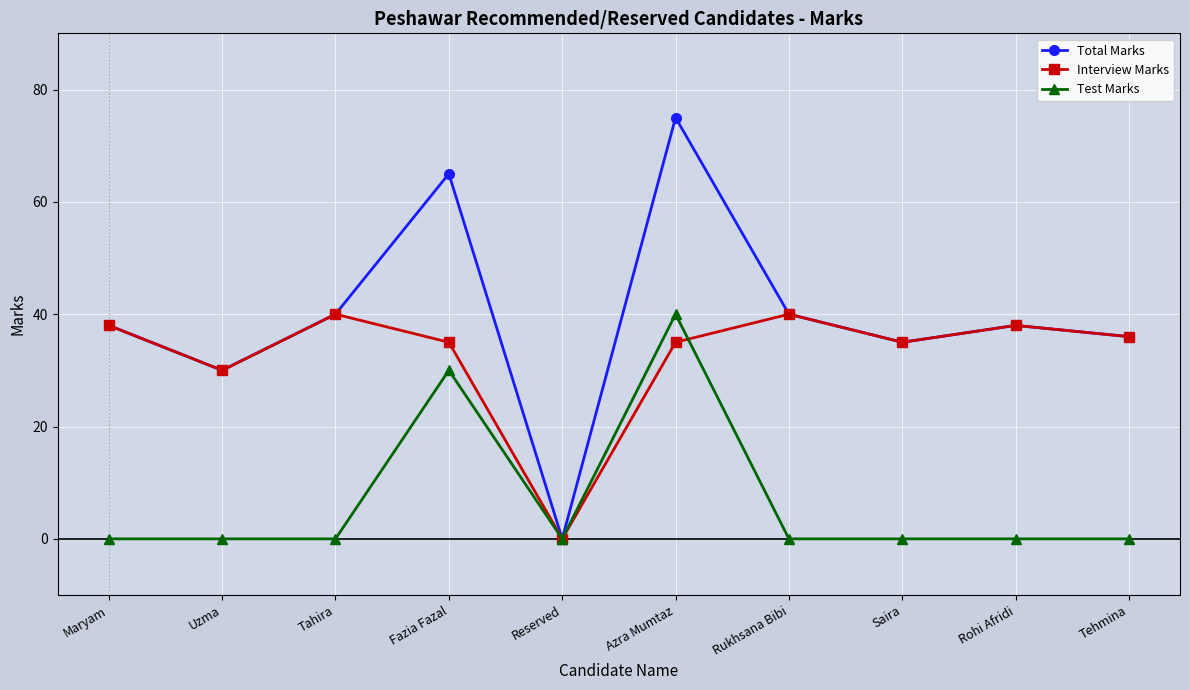

What is the difference between the maximum and minimum values in the Test Marks series?

40